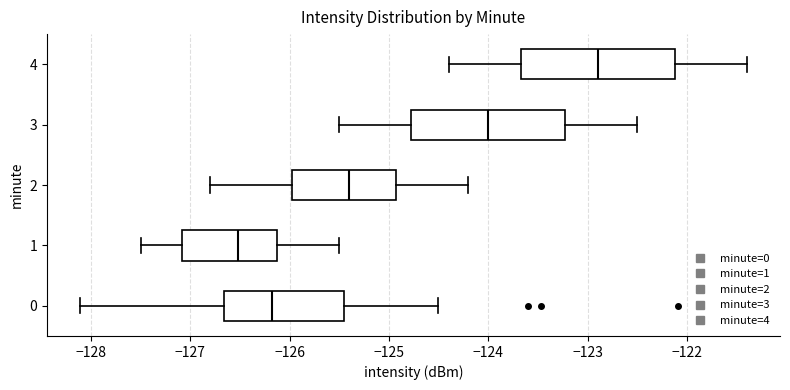

Where is the right edge of the box at y = 4 on the x-axis? The values are not printed on the chart, so give them approximately, as read against the axis.

-122.1